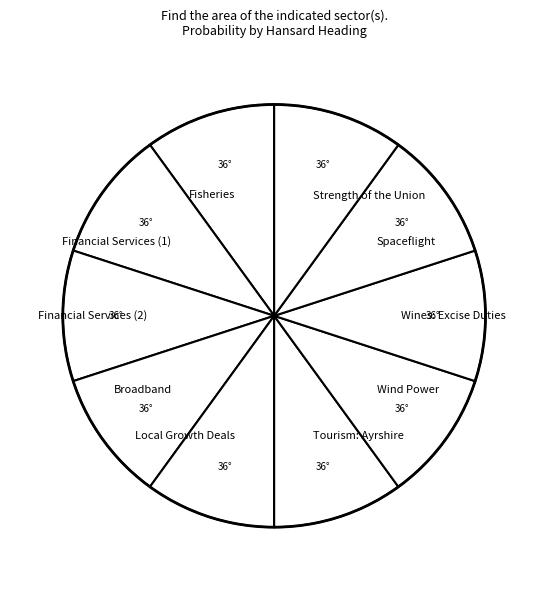

Approximately how many times larger is the value at Wind Power compared to Spaceflight?

1.0